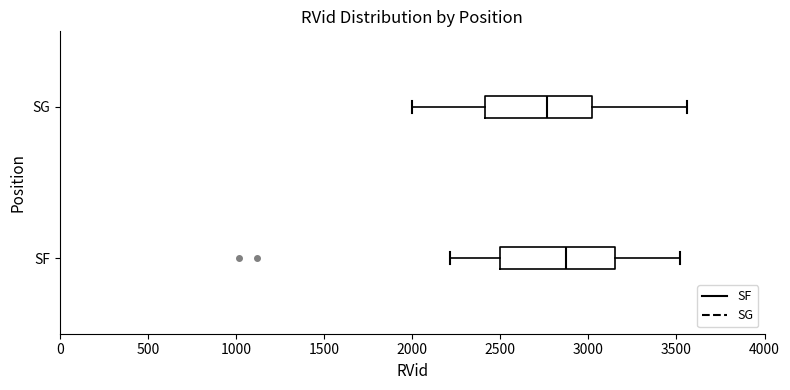

Where does the right whisker of the box for SG end on the x-axis? The values are not printed on the chart, so give them approximately, as read against the axis.

3550